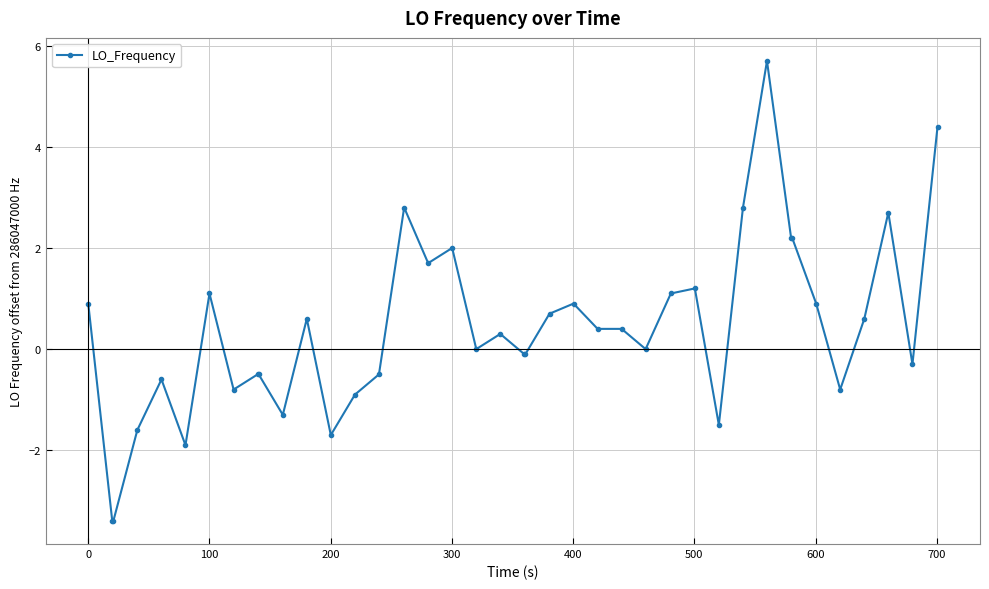

What is the sum of all values?

15.7